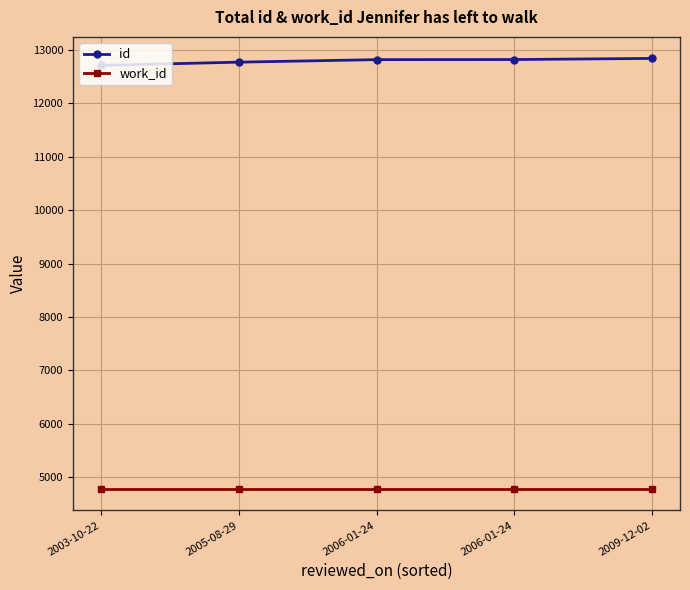

Which series has the largest range (max minus min)?

id